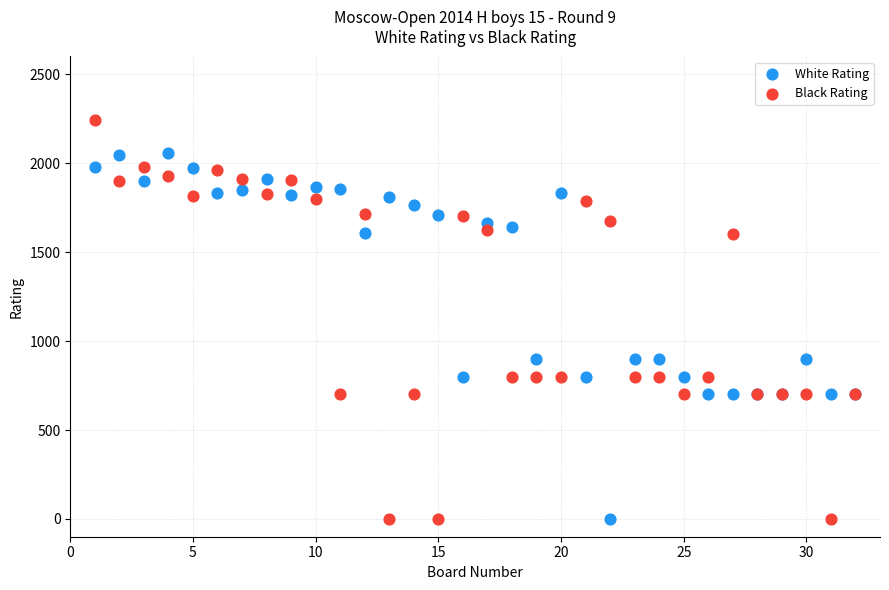

Which series has the widest spread of Y values?

Black Rating